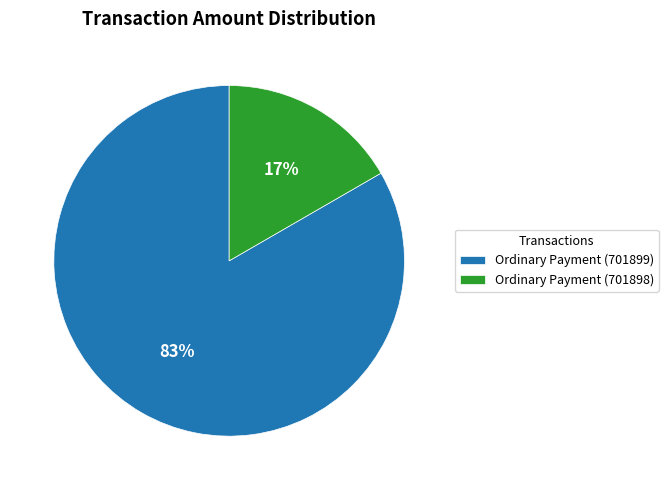

To the nearest percent, what is the combined percentage of Ordinary Payment (701898) and Ordinary Payment (701899)?

100%